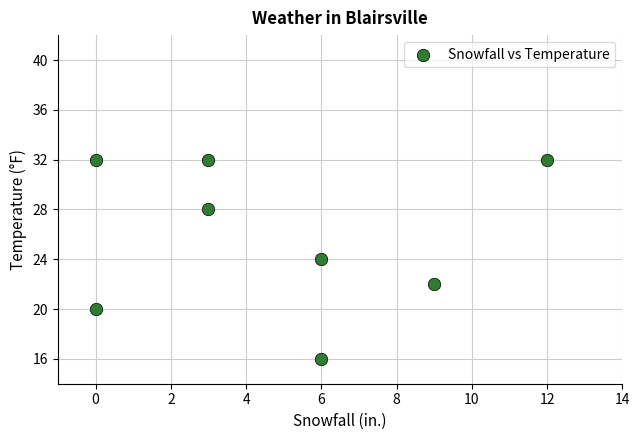

What is the range of Y values (max minus min)?

16